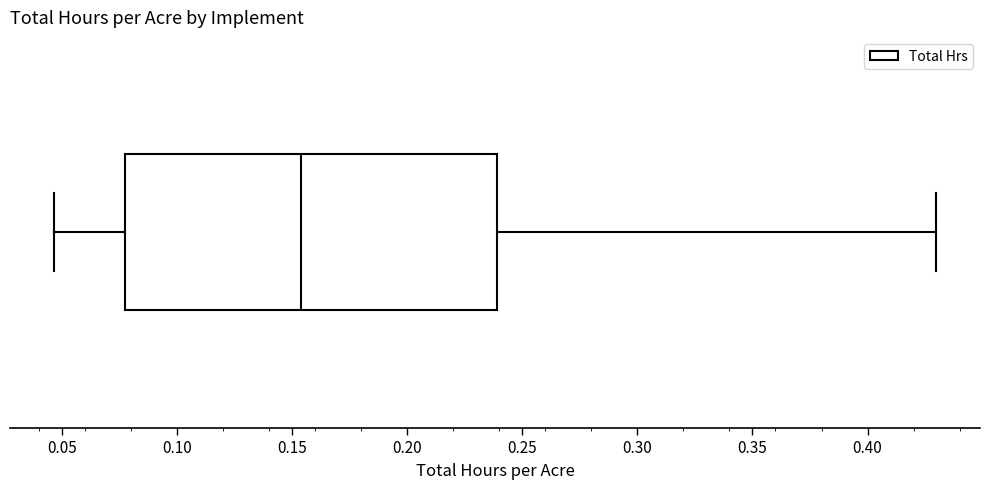

Transcribe this box plot: give where the median line is, the range the box spans, and where the two whiskers end, as read against the x-axis. The values are not printed on the chart, so give them approximately, as read against the axis.

median 0.155, box 0.075 to 0.240, whiskers 0.045 to 0.430